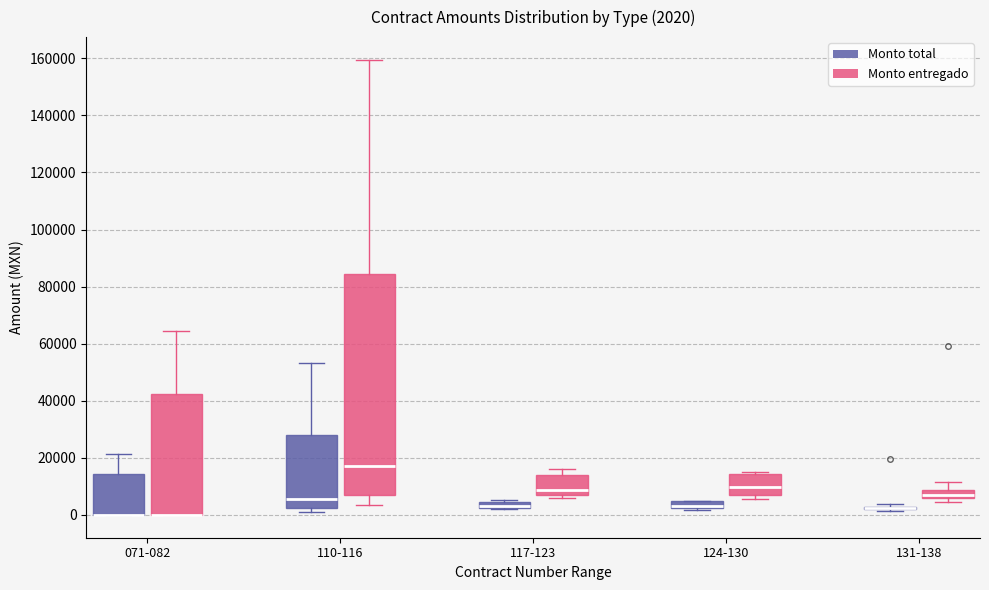

Which box is the tallest, from its lower edge to its upper edge?

110-116 (Monto entregado)